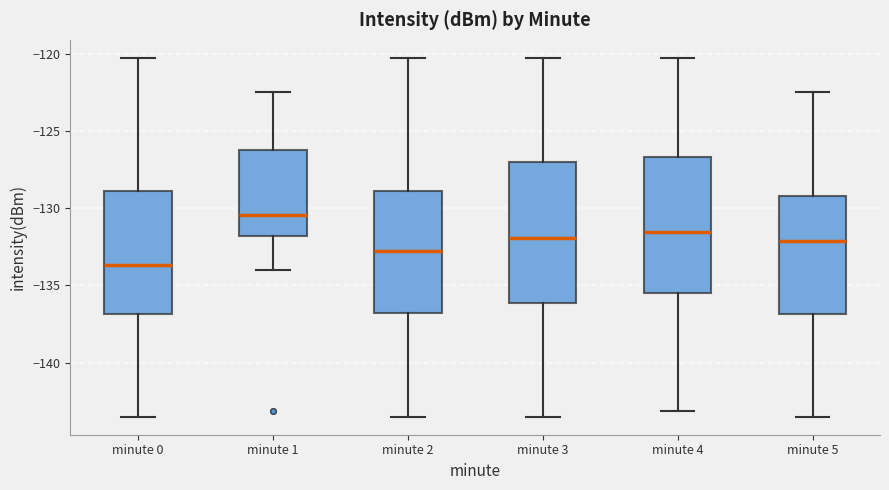

Where is the upper edge of the box for minute 1 on the y-axis? The values are not printed on the chart, so give them approximately, as read against the axis.

-126.0